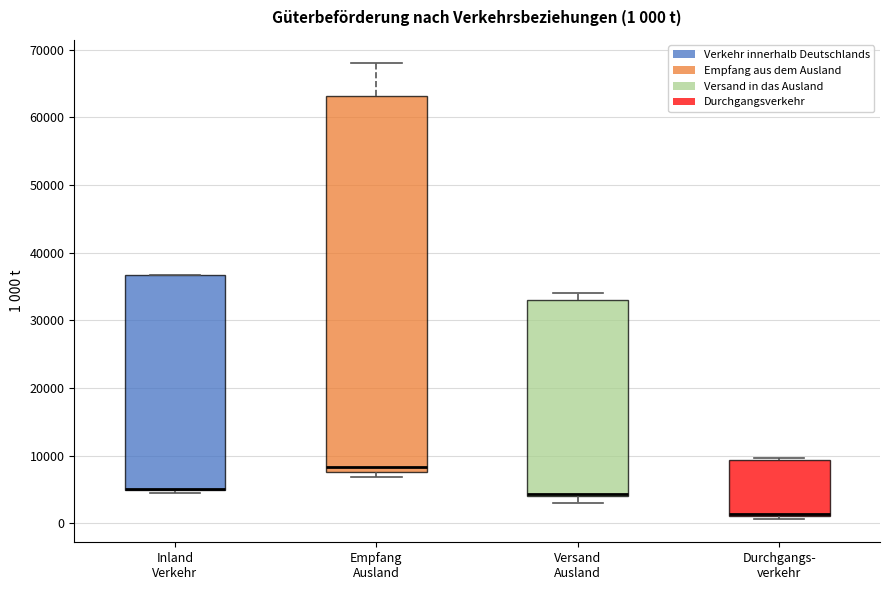

Which box is the tallest, from its lower edge to its upper edge?

Empfang Ausland